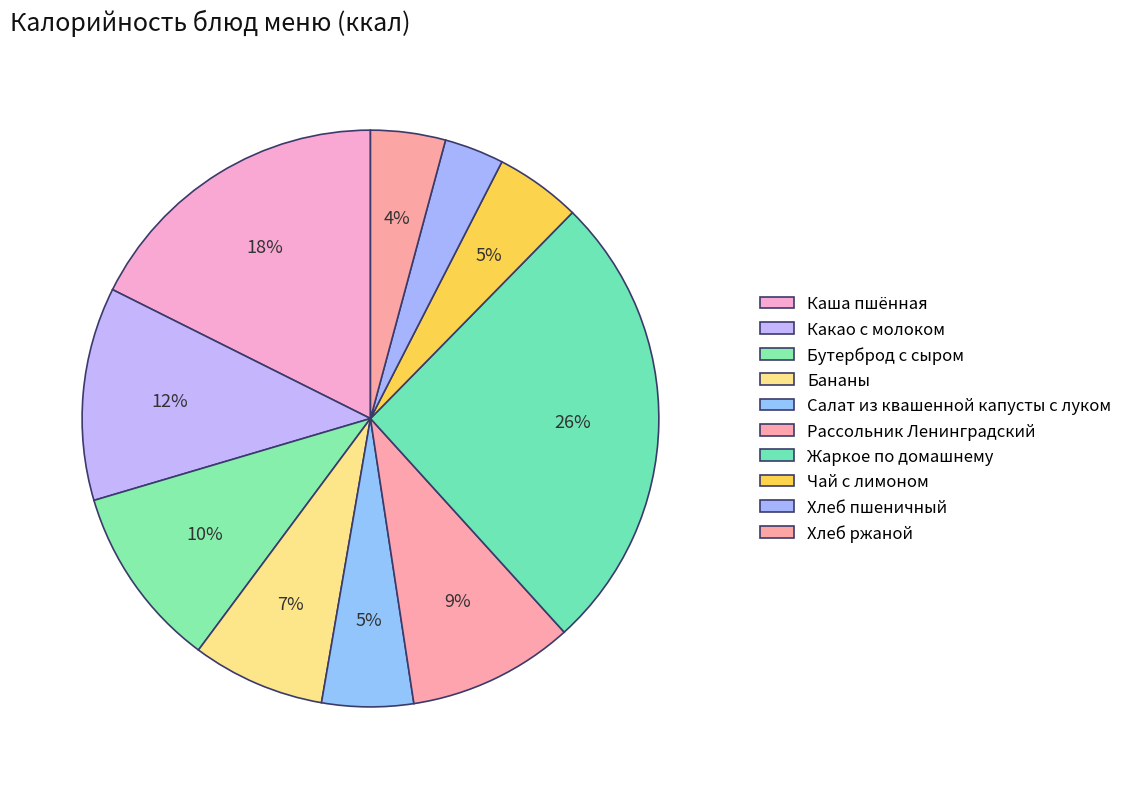

To the nearest percent, what percentage of the pie is Хлеб пшеничный?

3%